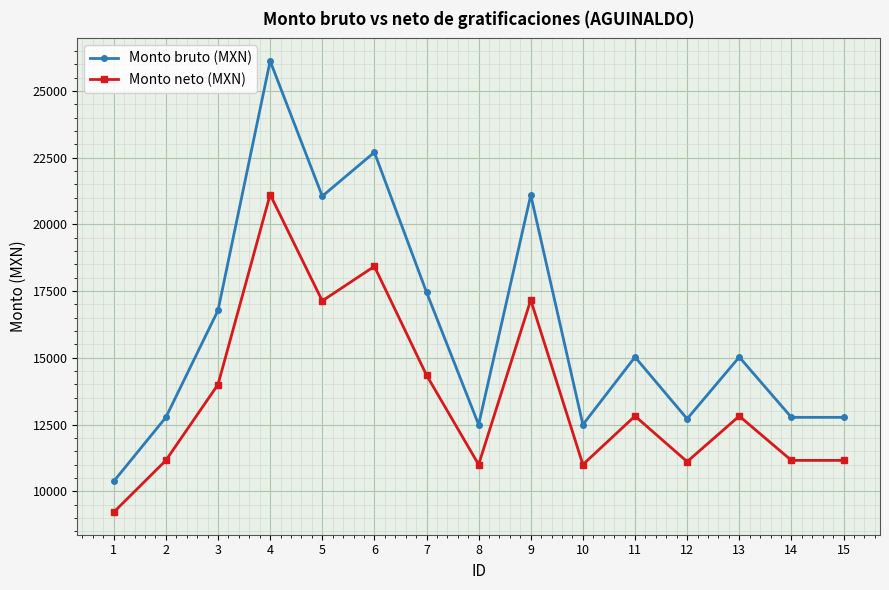

Where is Monto neto (MXN) nearest to the value 15166?

7